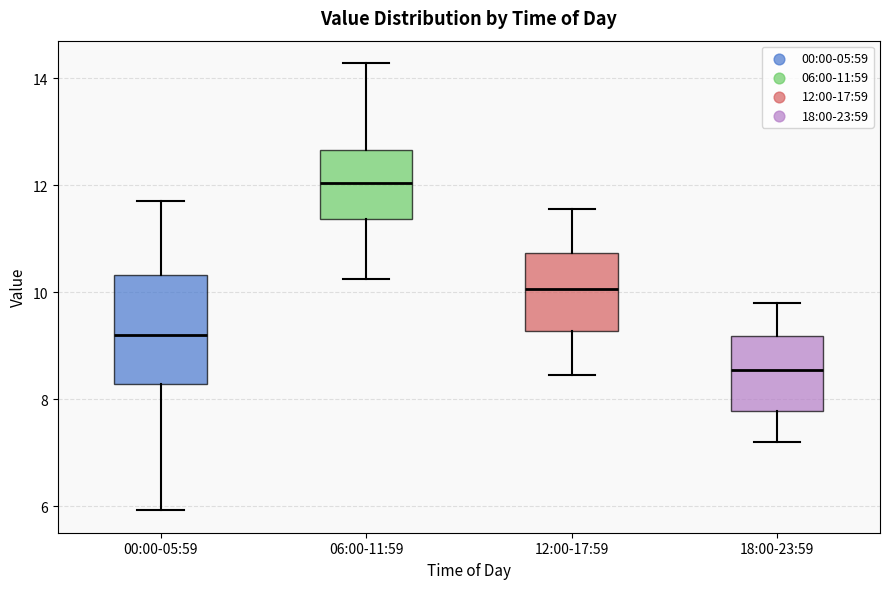

Comparing the boxes themselves (not the whiskers), which one is the tallest?

00:00-05:59